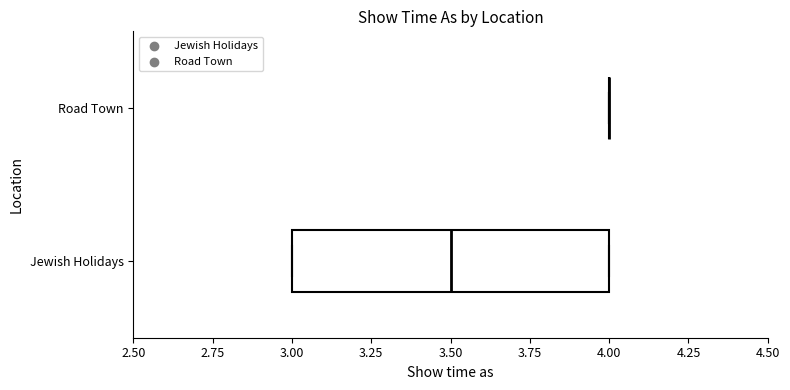

Where is the left edge of the box for Jewish Holidays on the x-axis? The values are not printed on the chart, so give them approximately, as read against the axis.

3.0